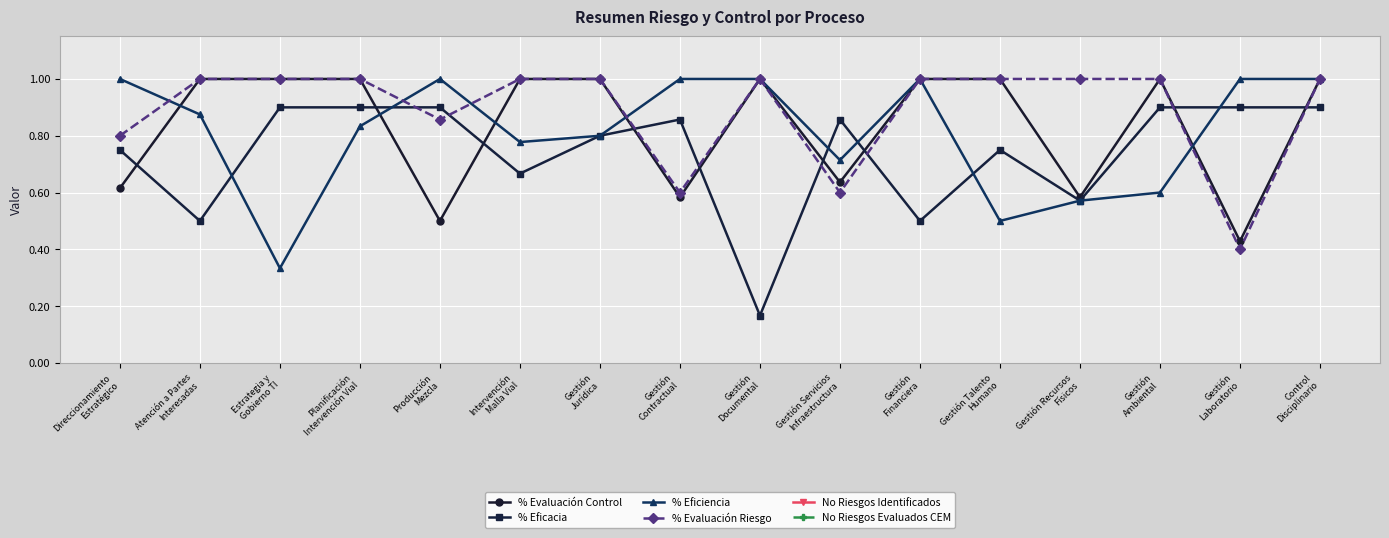

Which category has the highest value in the No Riesgos Evaluados CEM series?

Producción
Mezcla